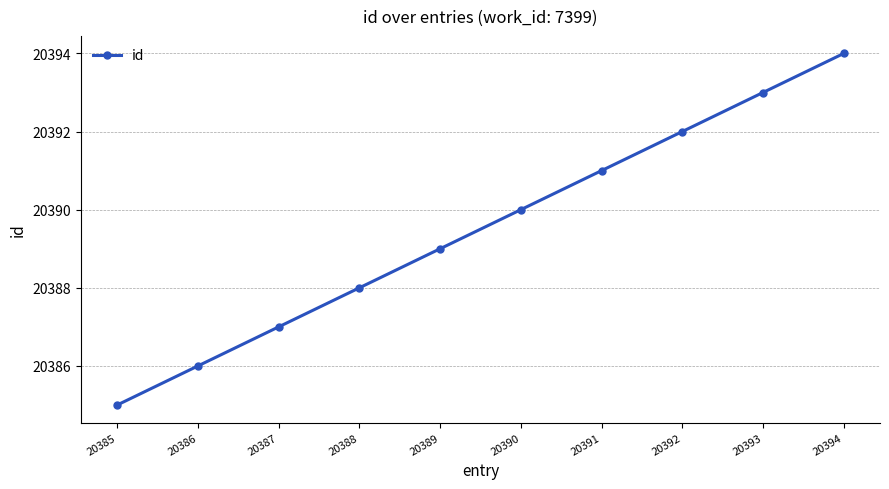

True or false: there are more than 2 points higher than both neighbors.

False